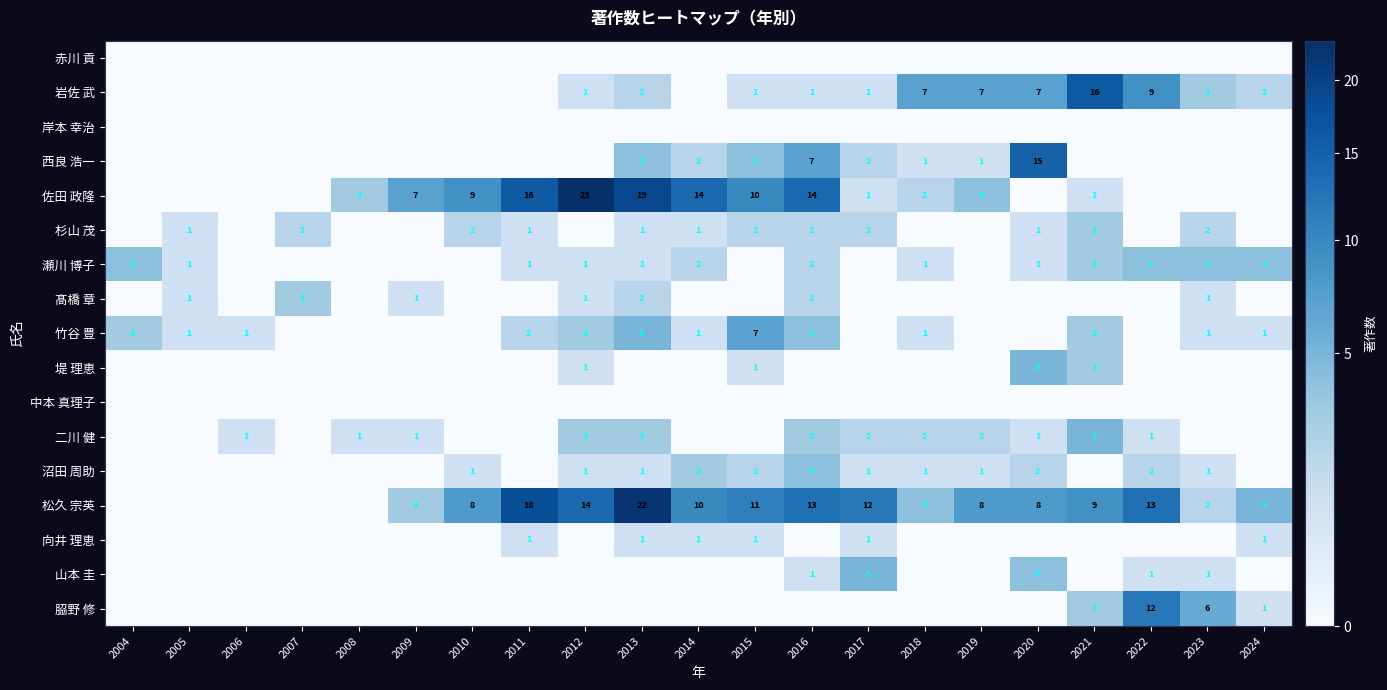

The 沼田 周助 series shows 2 at 2017. True or false?

False